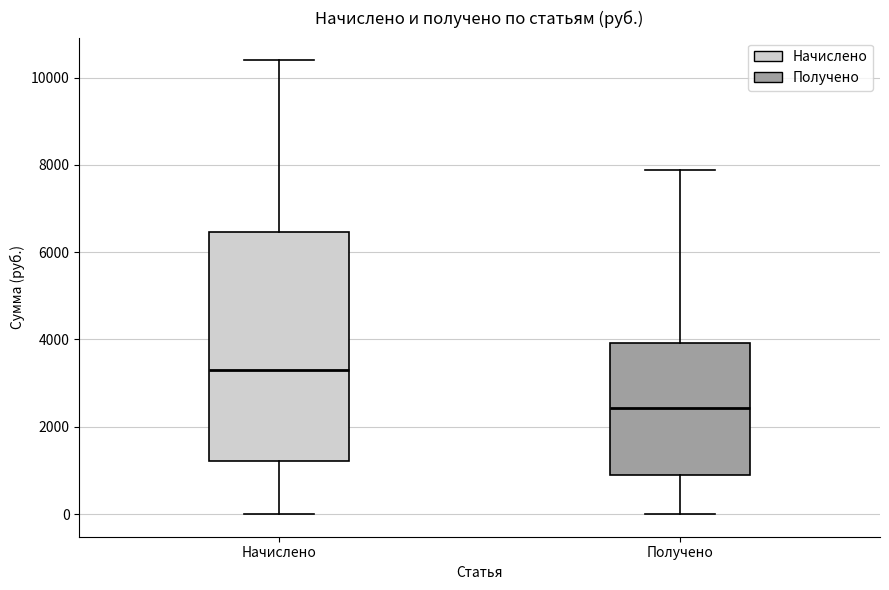

Reading left to right, read every box against the y-axis: the position of its median line, the range the box covers, and the ends of its whiskers. The values are not printed on the chart, so give them approximately, as read against the axis.

Начислено: median 3400, box 1200 to 6400, whiskers 0 to 10400
Получено: median 2400, box 800 to 4000, whiskers 0 to 7800